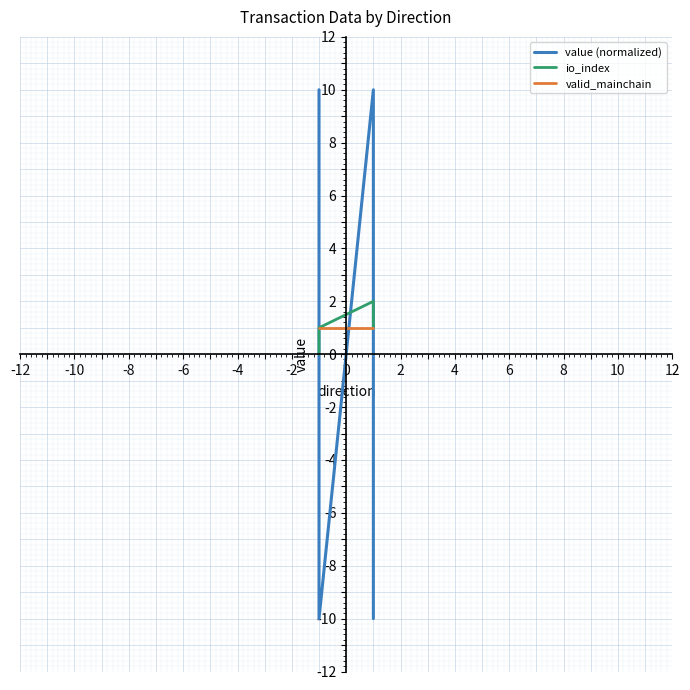

What is the value of the valid_mainchain point at the 1st from the left?

1